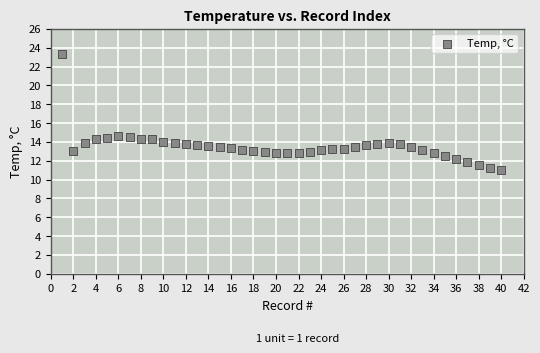

What is the range of X values (max minus min)?

39.0